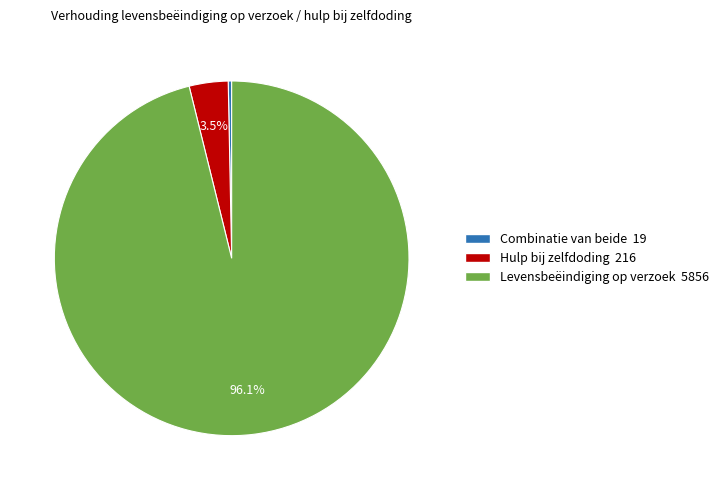

Which slice represents more than half of the pie?

Levensbeëindiging op verzoek